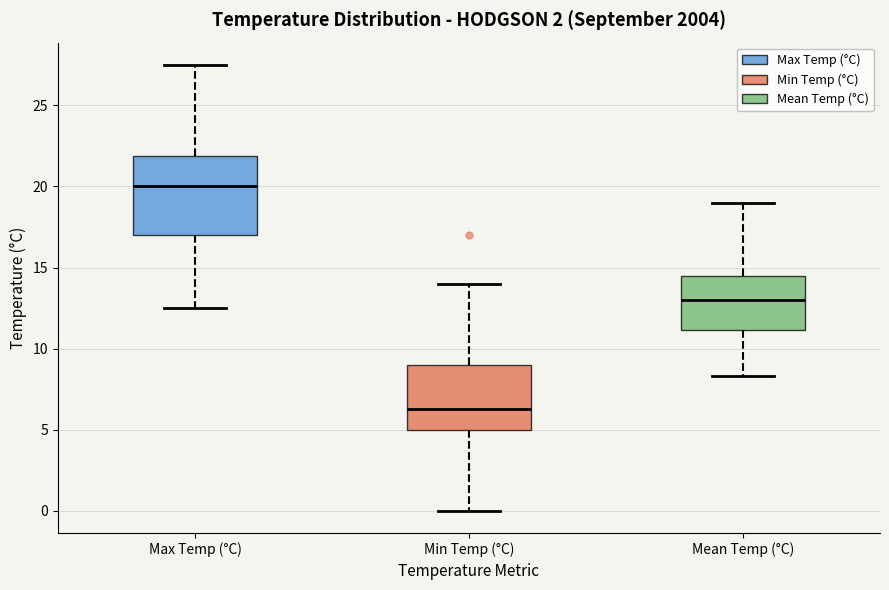

Which box is the tallest, from its lower edge to its upper edge?

Max Temp (°C)